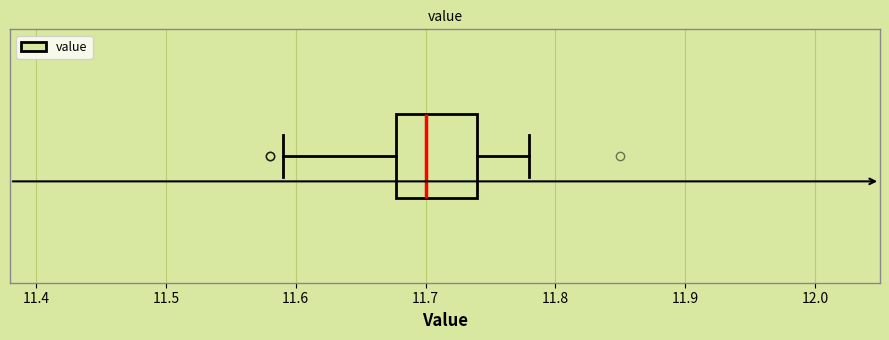

Where is the left edge of the box on the x-axis? The values are not printed on the chart, so give them approximately, as read against the axis.

11.68